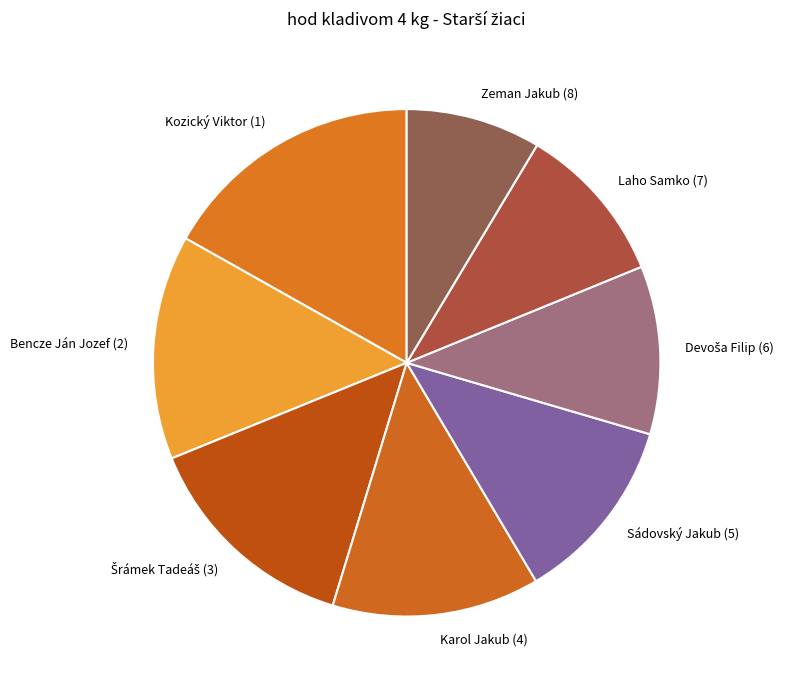

True or false: Kozický Viktor (1) accounts for 25% of the total.

False